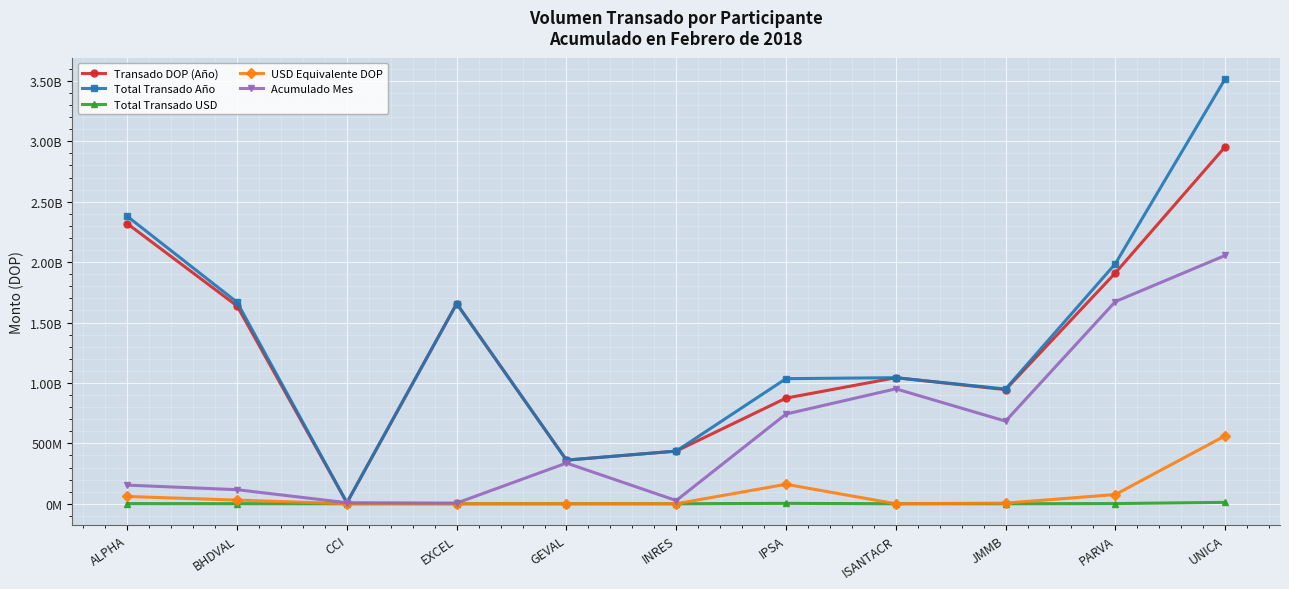

Is this an area chart (filled region under the line)?

No